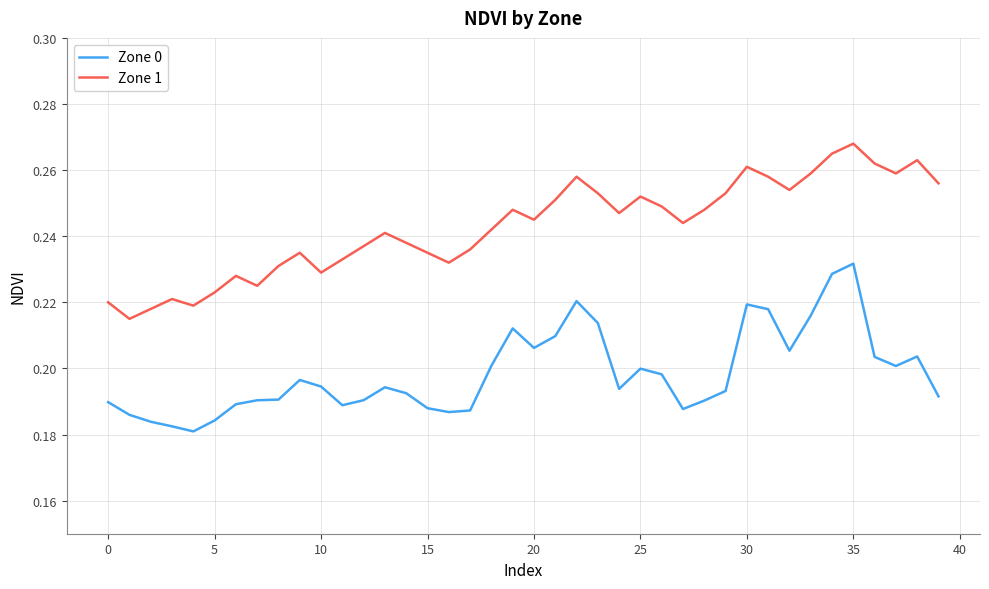

What are all the series names shown in the legend?

Zone 0, Zone 1